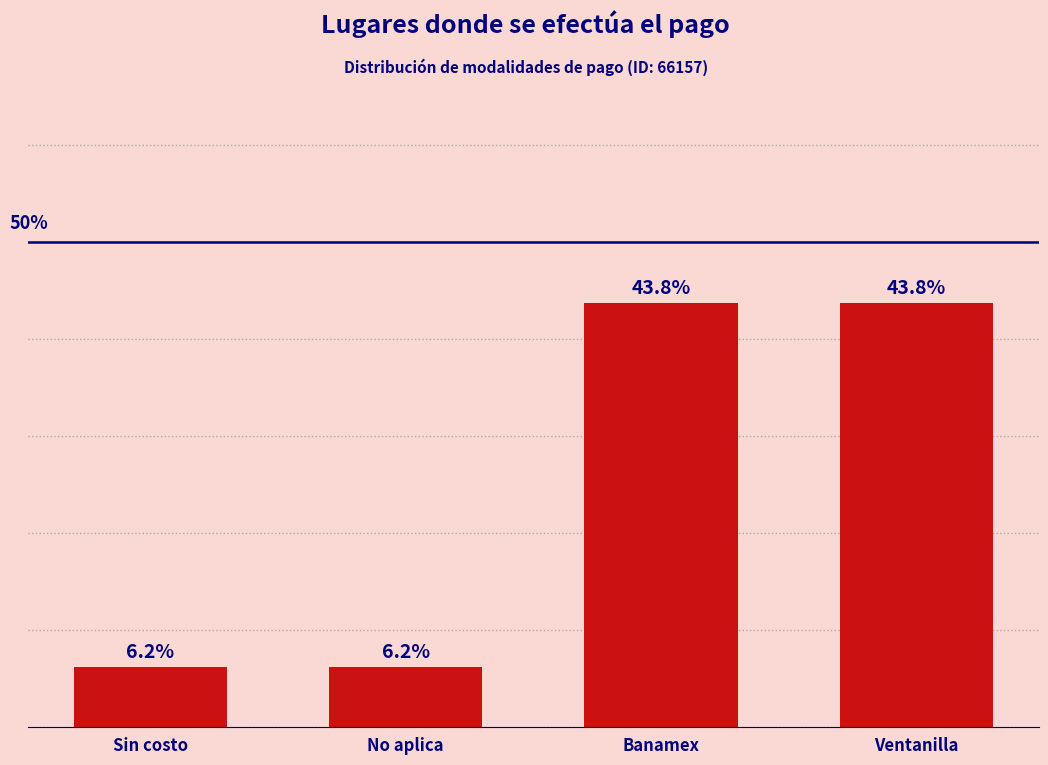

Between Ventanilla and Sin costo, which is larger?

Ventanilla